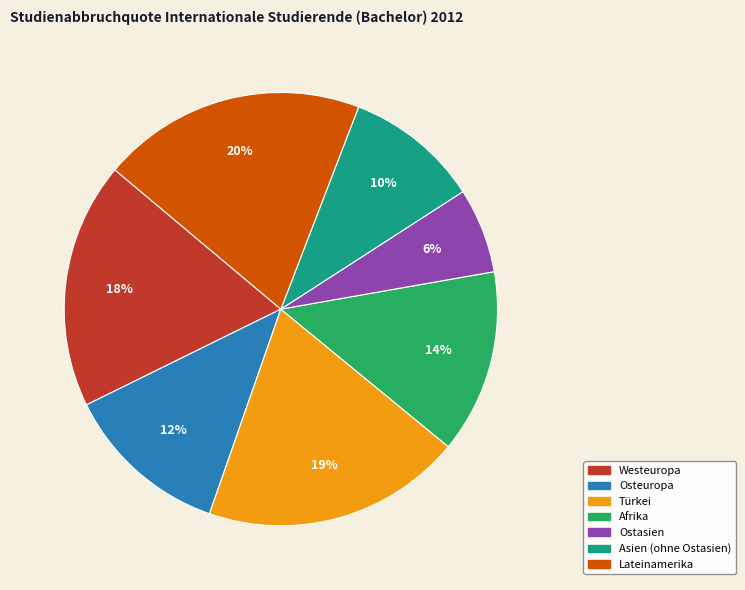

Which slice is the smallest?

Ostasien